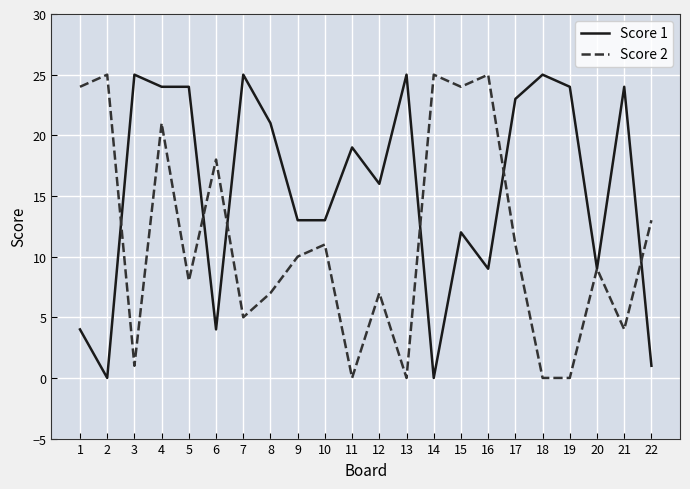

The Score 2 series shows 8 at 19. True or false?

False